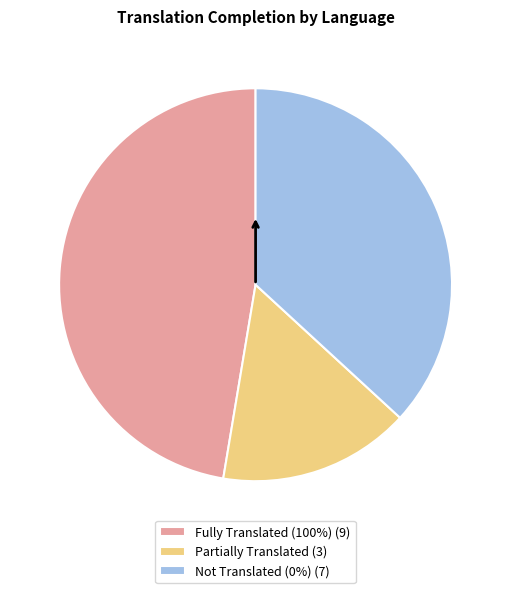

Between Not Translated (0%) (7) and Fully Translated (100%) (9), which is larger?

Fully Translated (100%) (9)